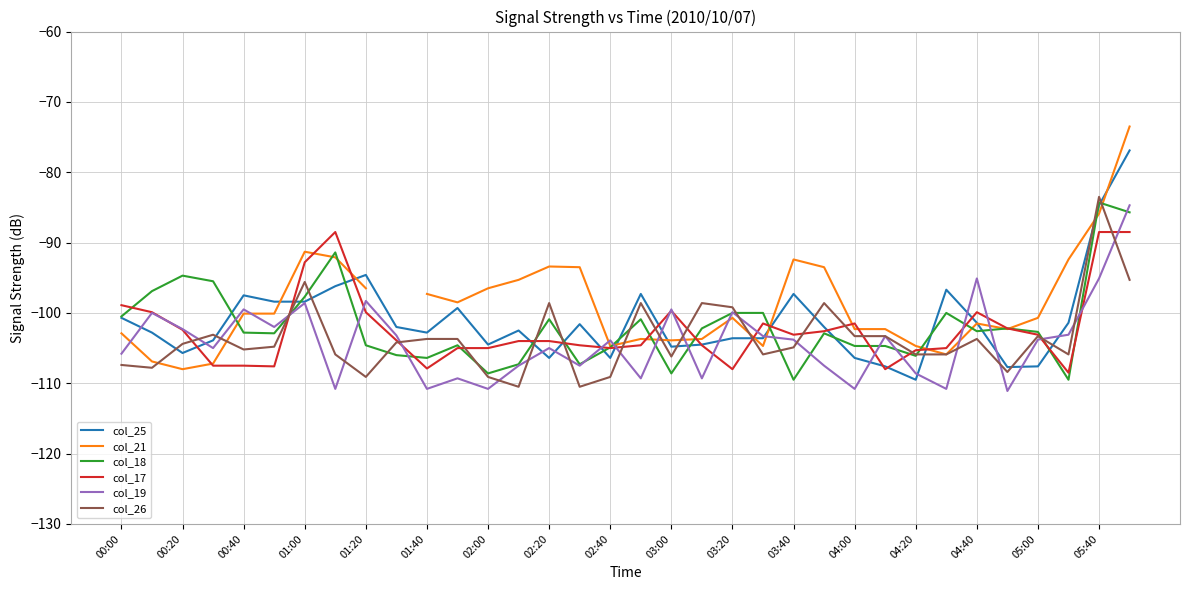

True or false: col_25 and col_17 intersect in this chart.

True